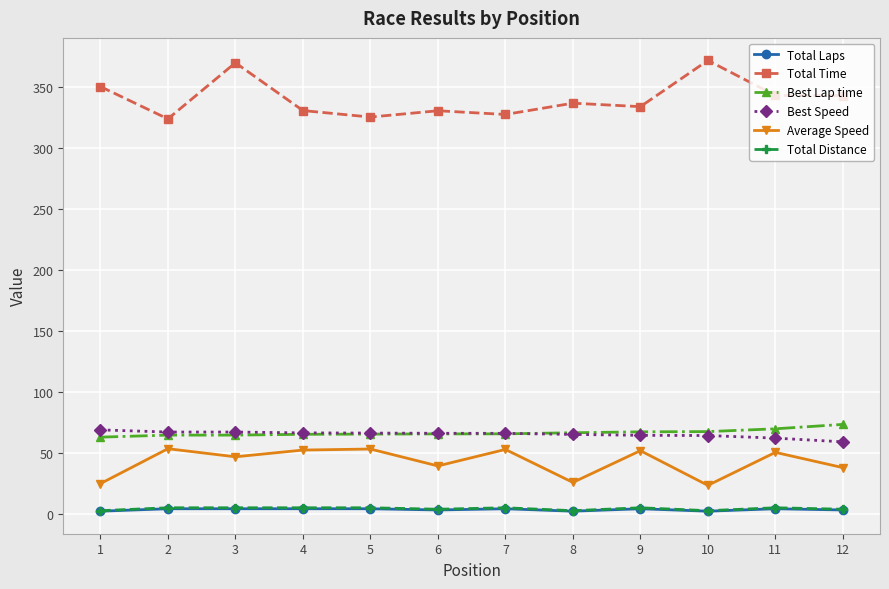

What is the maximum value shown in the chart?

372.2